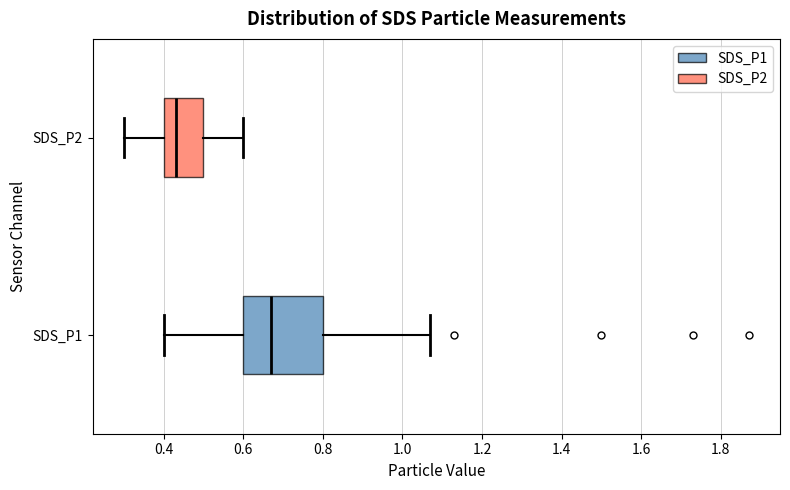

Where is the right edge of the box for SDS_P2 on the x-axis? The values are not printed on the chart, so give them approximately, as read against the axis.

0.50